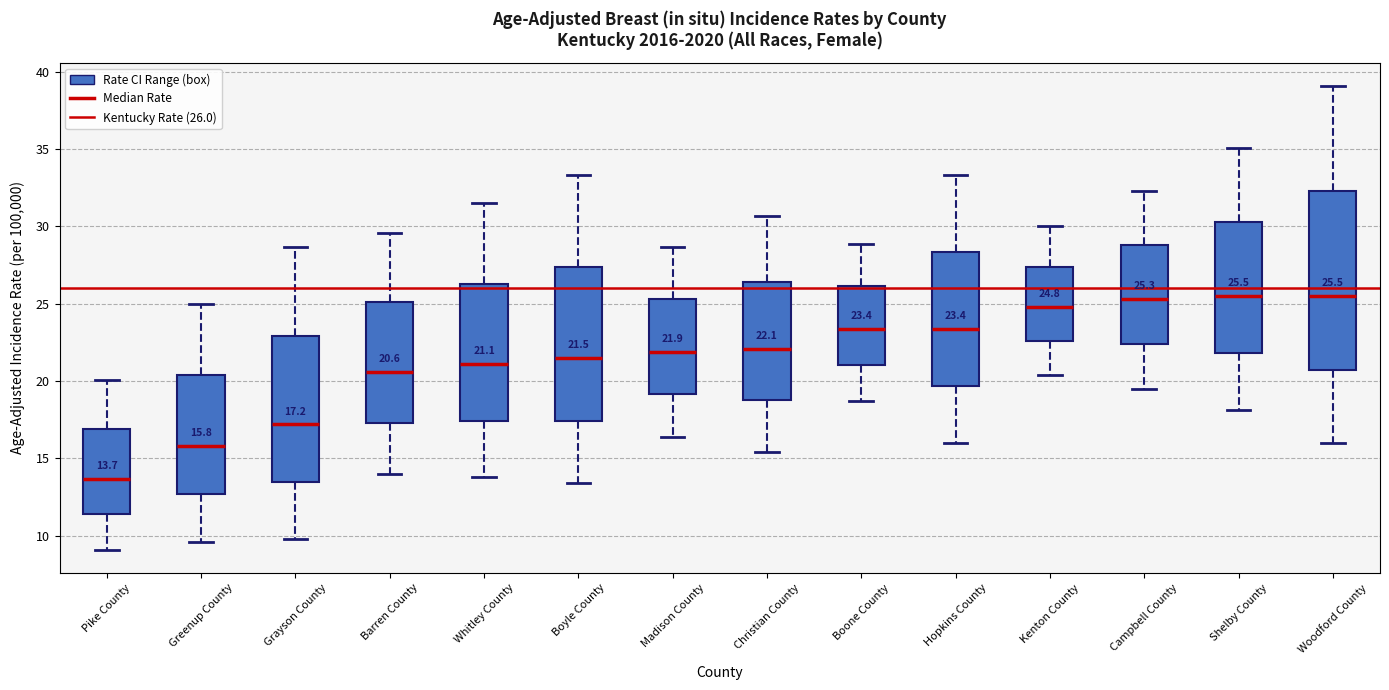

Which box is the tallest, from its lower edge to its upper edge?

Woodford County